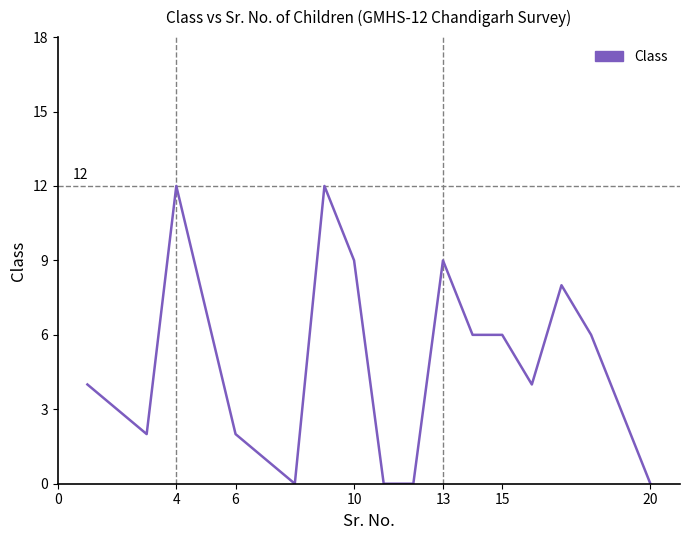

What is the greatest value displayed?

12